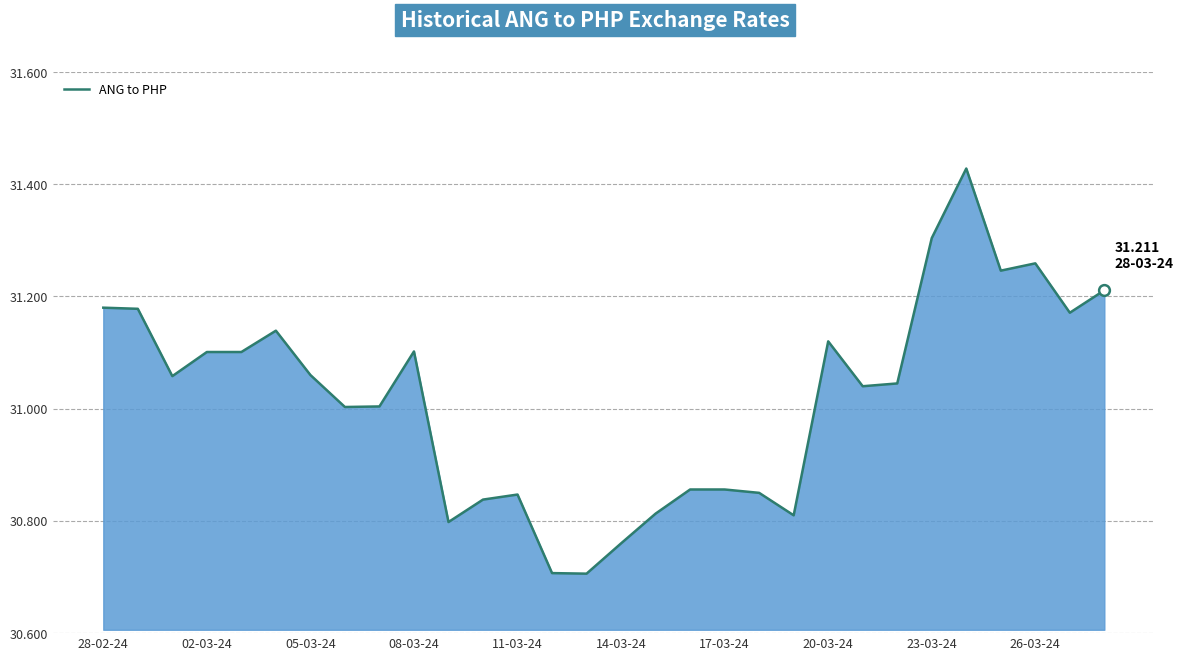

What is the smallest value displayed?

30.7